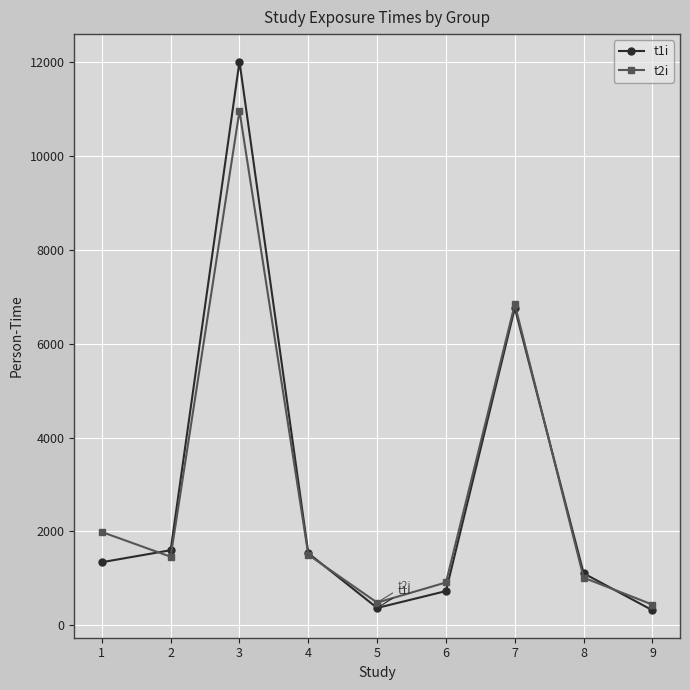

What is the difference between the maximum and second lowest values in the t1i series?

11642